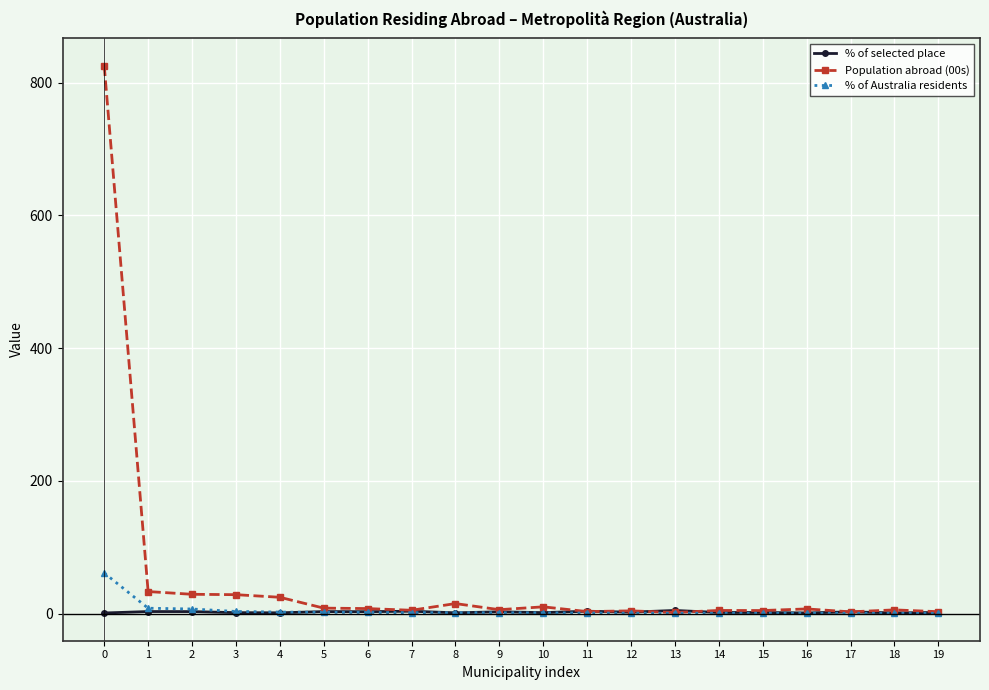

What is the minimum value shown in the chart?

0.4